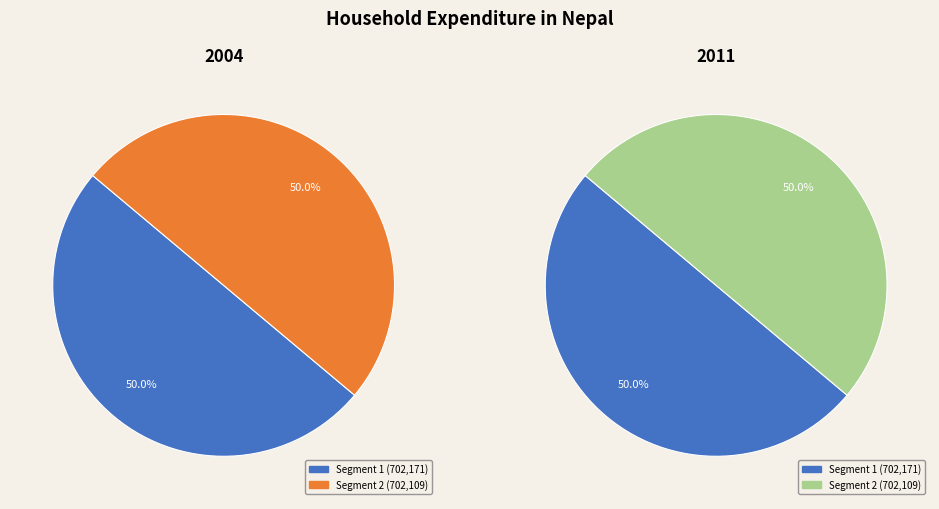

Is 2019-12-28 09:55:25 the majority of the pie?

No